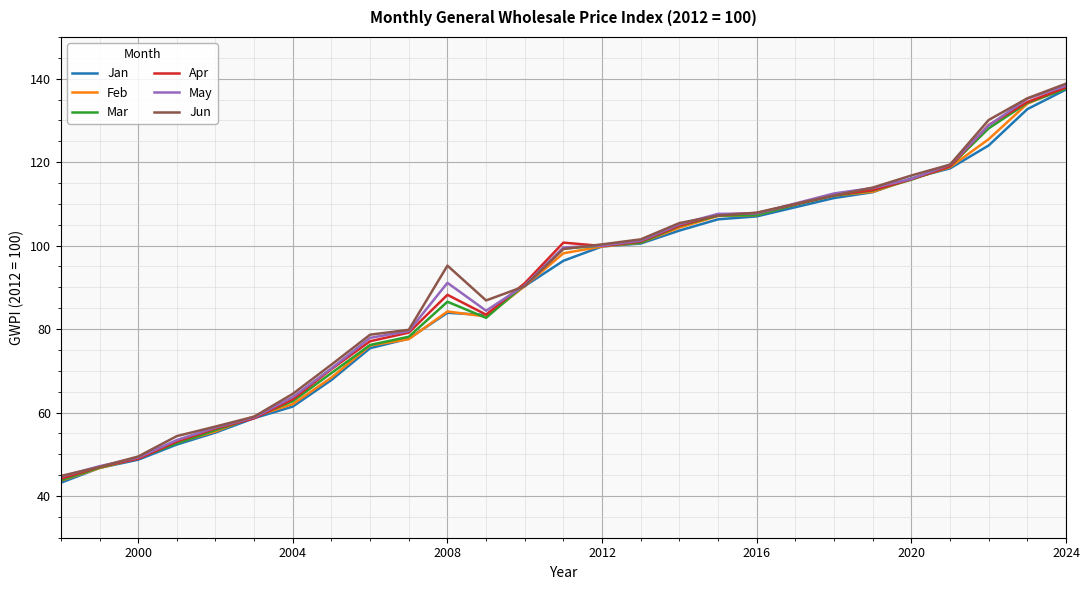

What is the sum of all Mar values?

2442.3